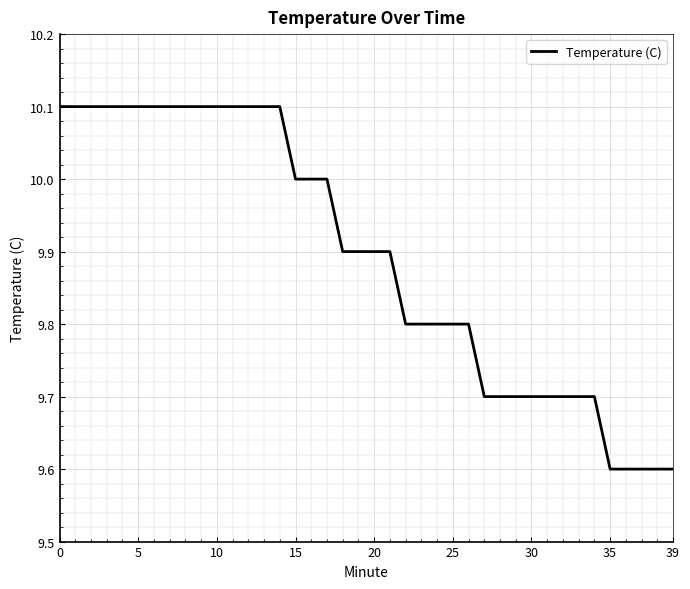

What is the minimum value shown in the chart?

9.6